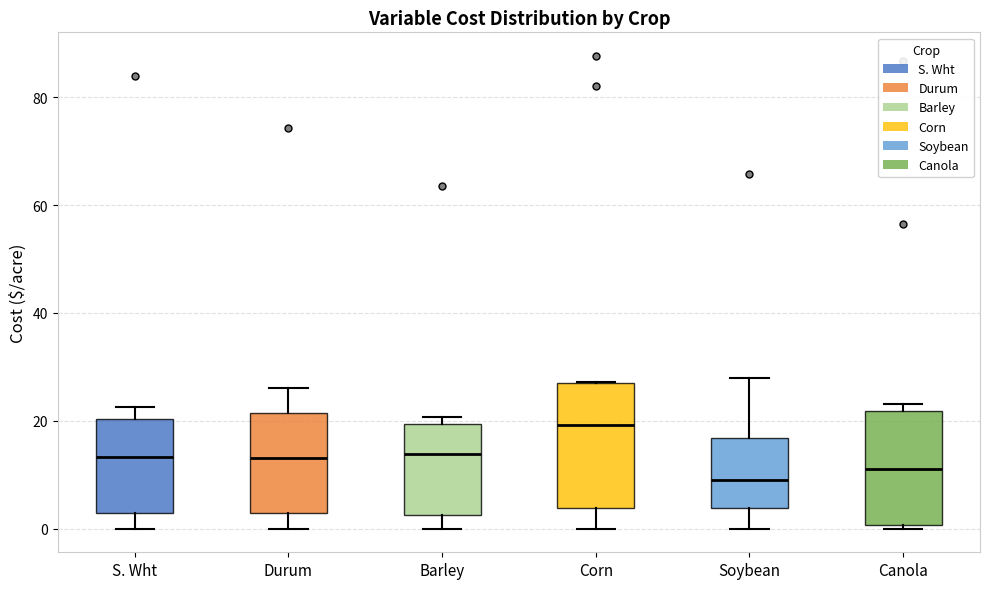

Reading left to right, read every box against the y-axis: the position of its median line, the range the box covers, and the ends of its whiskers. The values are not printed on the chart, so give them approximately, as read against the axis.

S. Wht: median 14, box 2 to 20, whiskers 0 to 22
Durum: median 14, box 2 to 22, whiskers 0 to 26
Barley: median 14, box 2 to 20, whiskers 0 to 20 (just above the box's upper edge)
Corn: median 20, box 4 to 28, whiskers 0 to 28
Soybean: median 10, box 4 to 16, whiskers 0 to 28
Canola: median 12, box 0 to 22, whiskers 0 (just below the box's lower edge) to 24